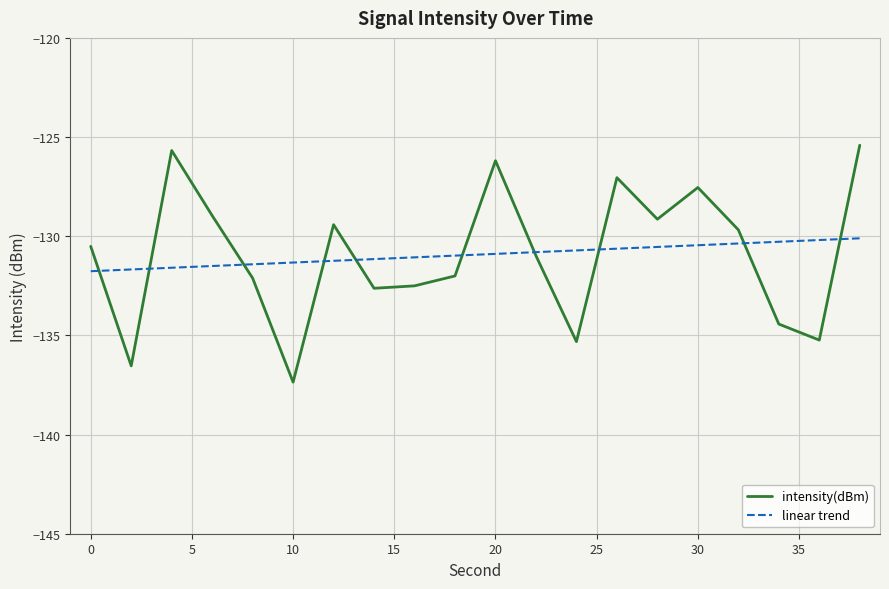

What is the difference between the maximum and minimum values in the intensity(dBm) series?

11.9